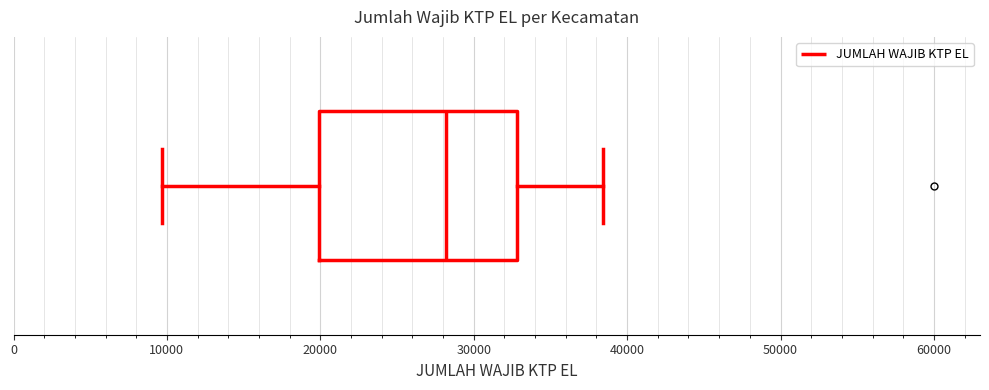

Where is the left edge of the box on the x-axis? The values are not printed on the chart, so give them approximately, as read against the axis.

20000